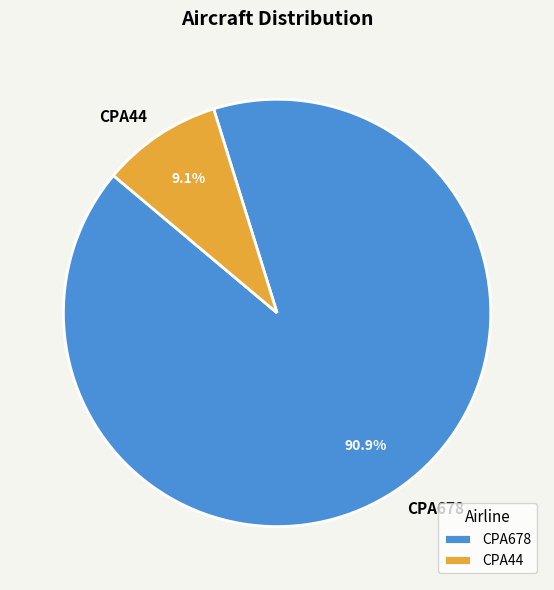

Is it true that CPA678 is 91% of the pie?

True